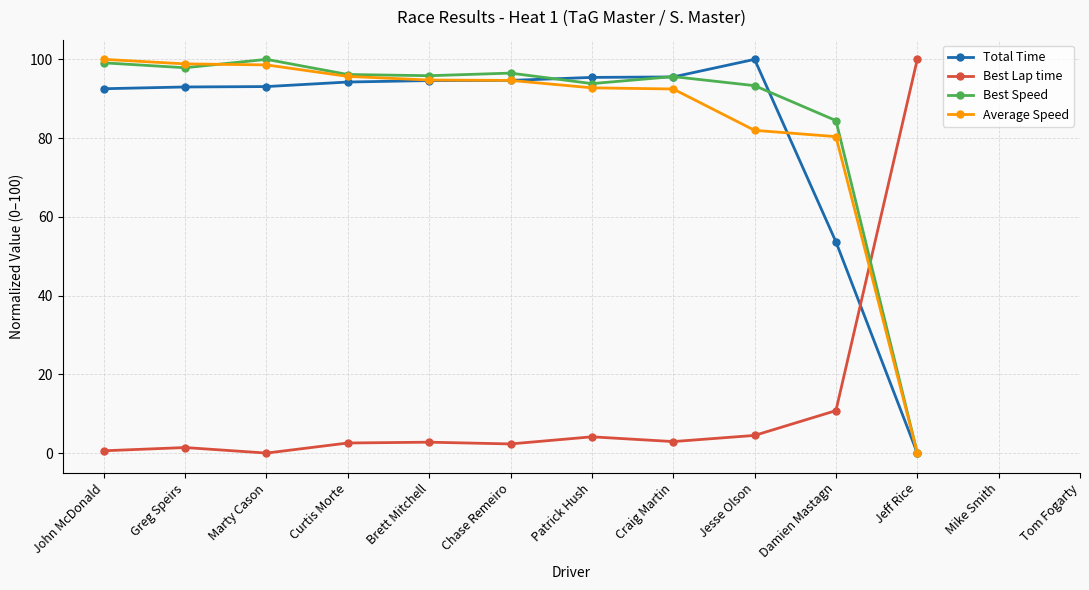

What is the spread (max minus min) of values at Damien Mastagn?

73.7